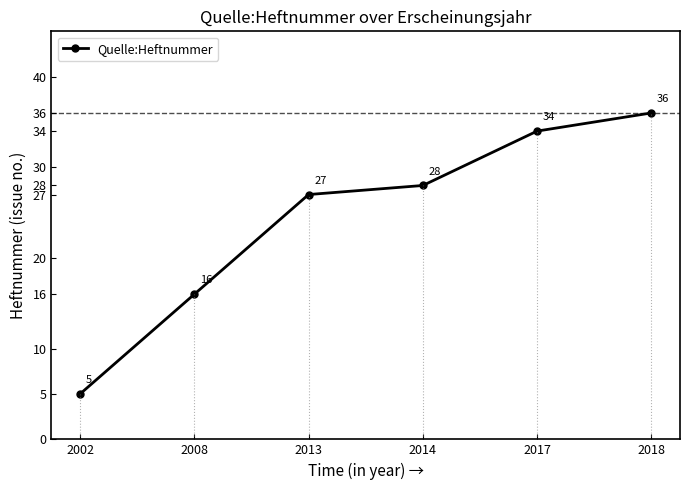

True or false: the data shows 16 at 2008.

True